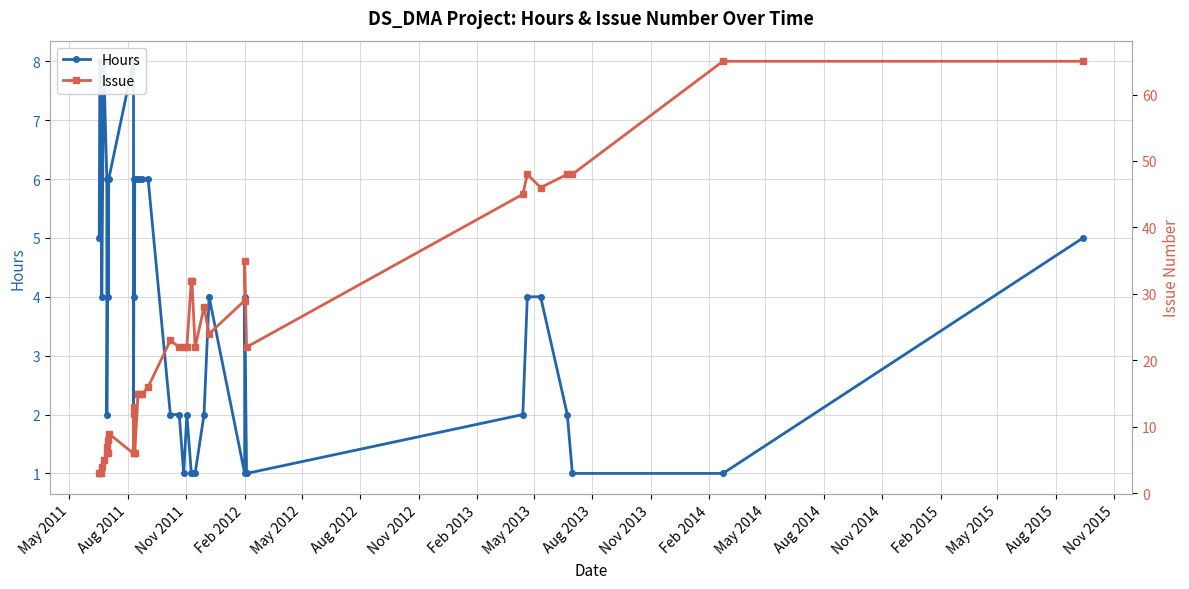

At how many categories does at least one series exceed 6?

32